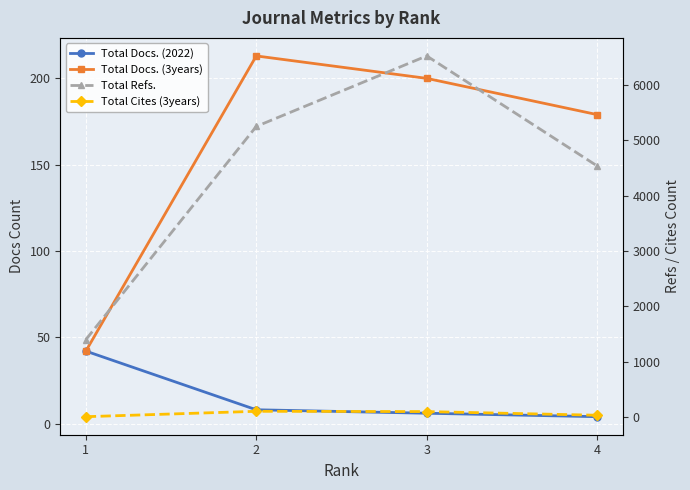

What is the value of the Total Docs. (2022) point at the 4th from the left?

4